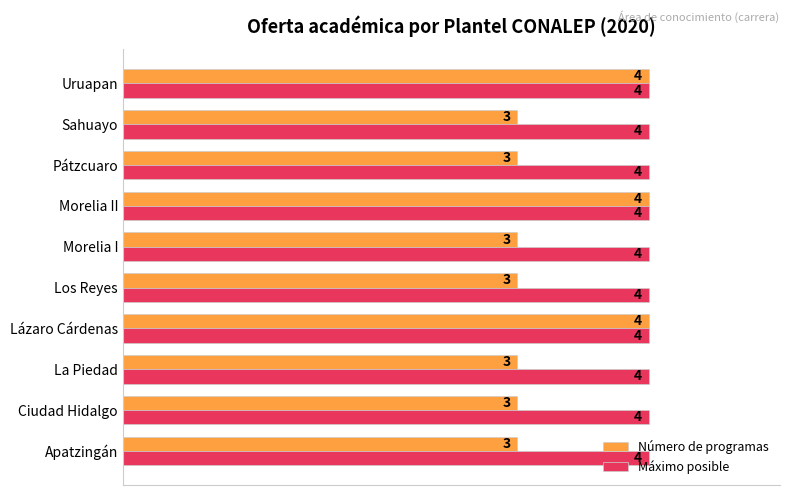

What is the total value across all series at Pátzcuaro?

7